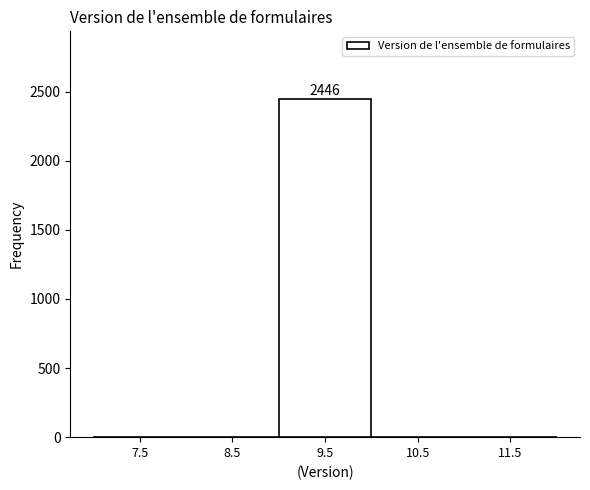

Reading left to right, what are all the values shown in this chart?

7.5=0	8.5=0	9.5=2446	10.5=0	11.5=0